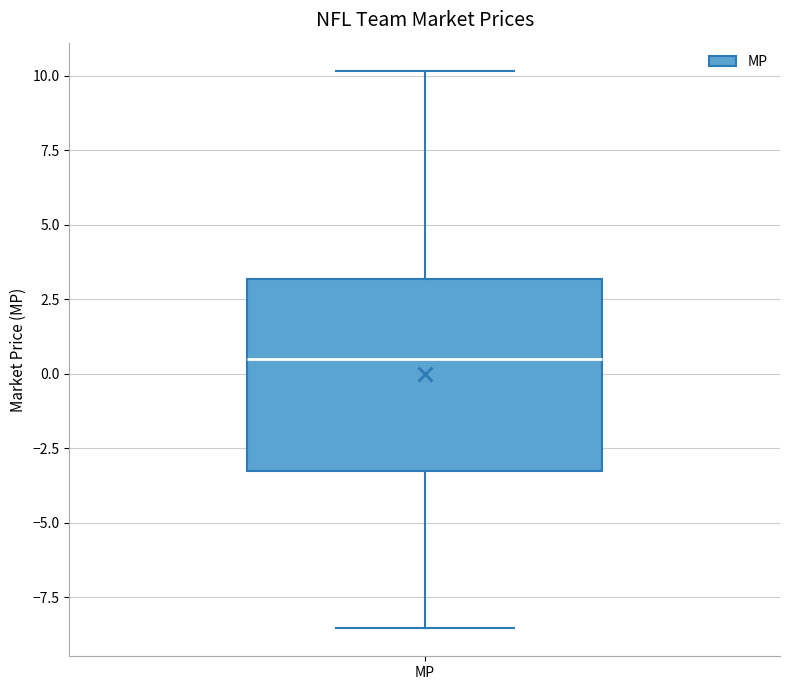

Read this box plot against the y-axis: the position of the median line, the range covered by the box, and the ends of both whiskers. The values are not printed on the chart, so give them approximately, as read against the axis.

median 0.5, box -3.5 to 3.0, whiskers -8.5 to 10.0